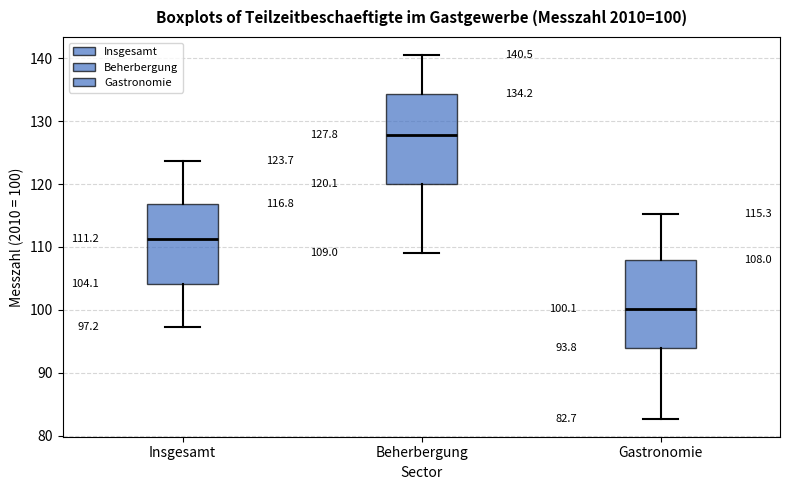

Which box has the highest median line?

Beherbergung